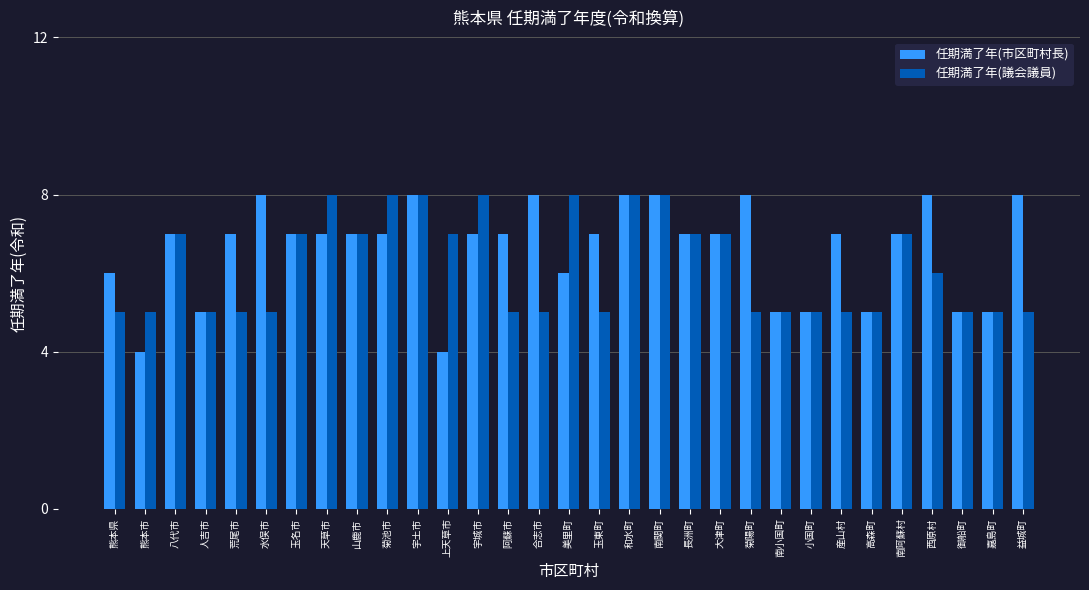

How many bars are there in total?

62